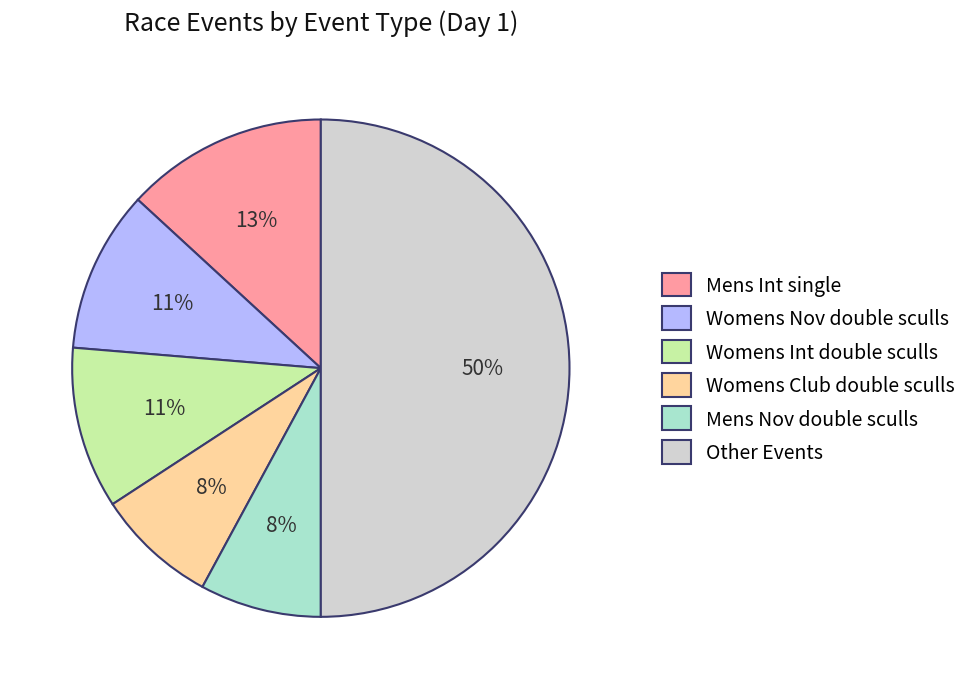

Is Womens Nov double sculls the majority of the pie?

No